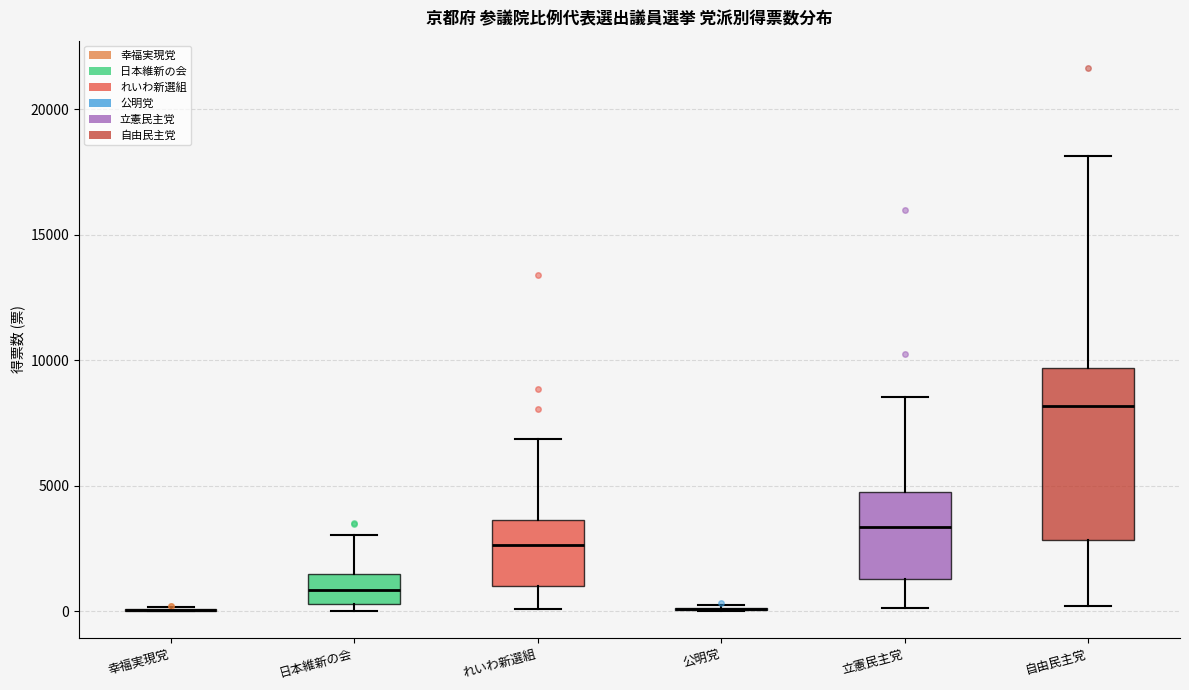

Which box is the tallest, from its lower edge to its upper edge?

自由民主党